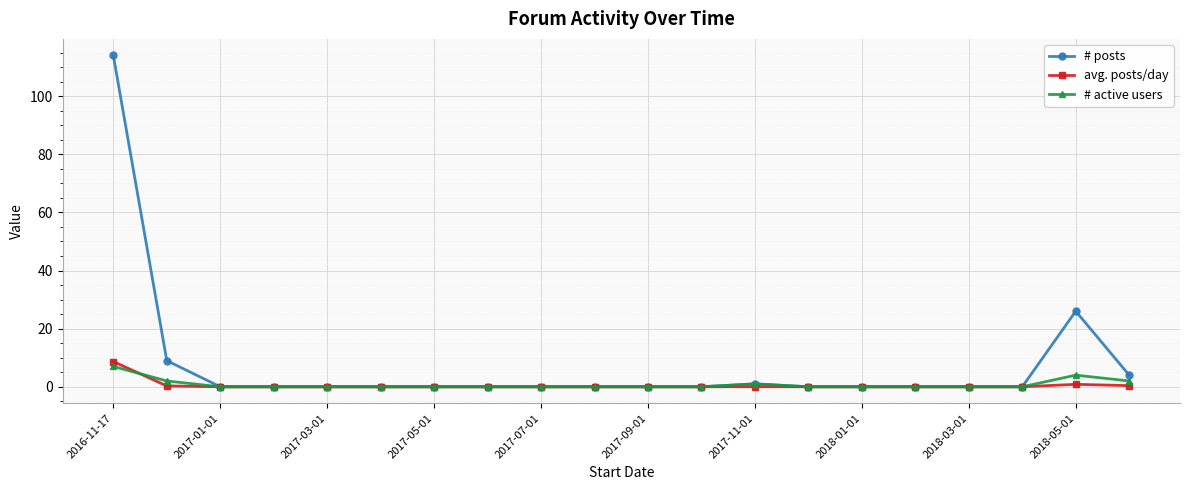

True or false: # posts has more than 0 interior local peaks.

True